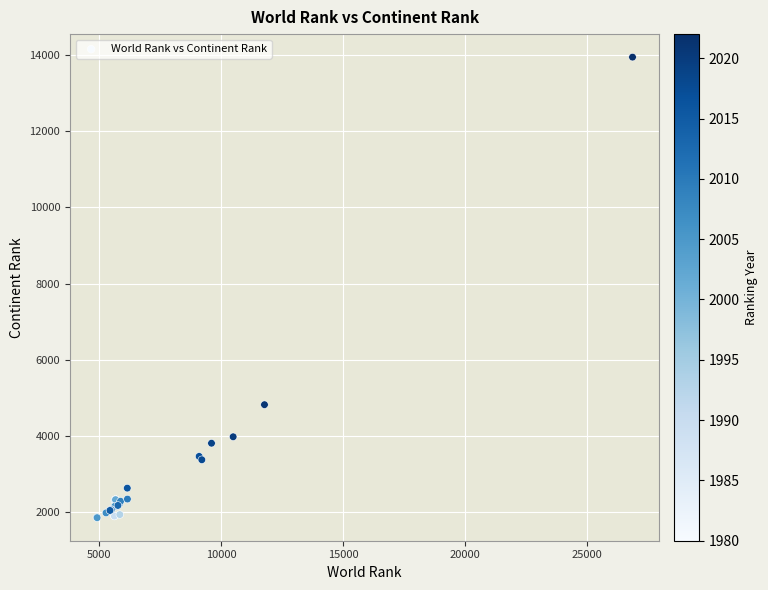

What Y value in the scatter plot is closest to 7897?

4814